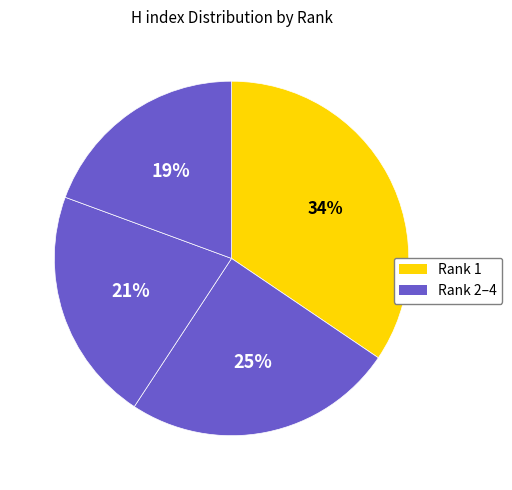

Is there any slice that represents more than half of the pie?

No